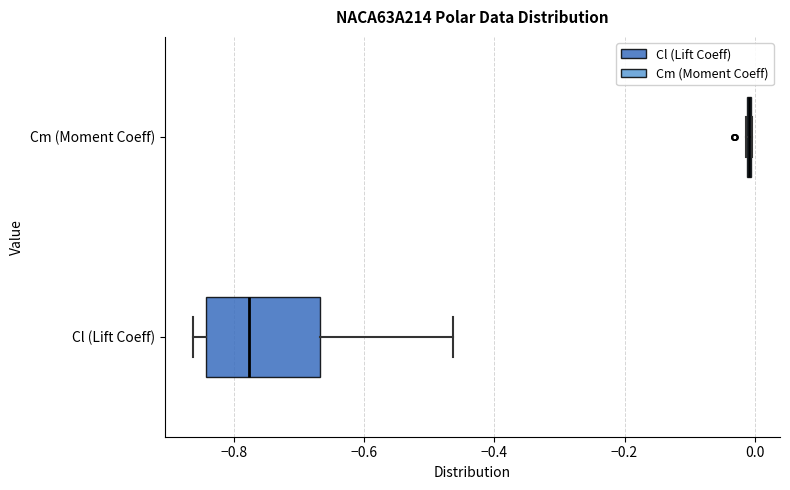

Reading bottom to top, read every box against the x-axis: the position of its median line, the range the box covers, and the ends of its whiskers. The values are not printed on the chart, so give them approximately, as read against the axis.

Cl (Lift Coeff): median -0.78, box -0.84 to -0.66, whiskers -0.86 to -0.46
Cm (Moment Coeff): box collapsed to a line at 0.00, whiskers -0.02 to 0.00